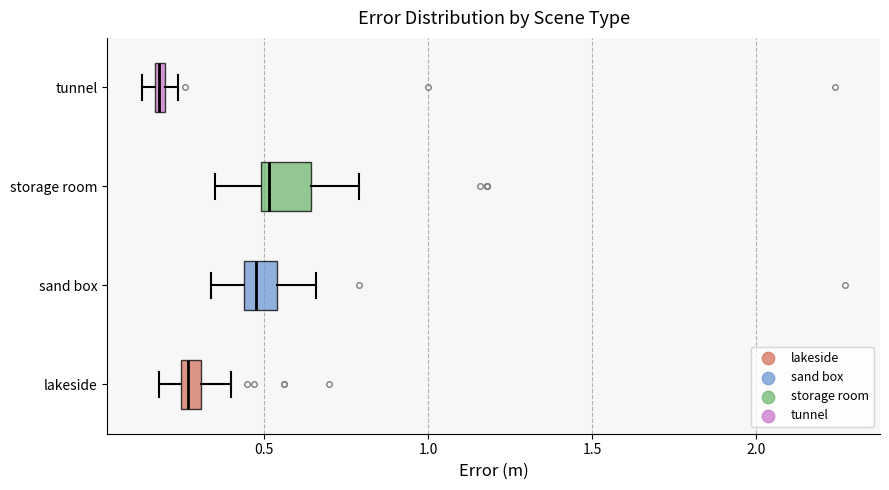

Comparing the boxes themselves (not the whiskers), which one is the widest?

storage room